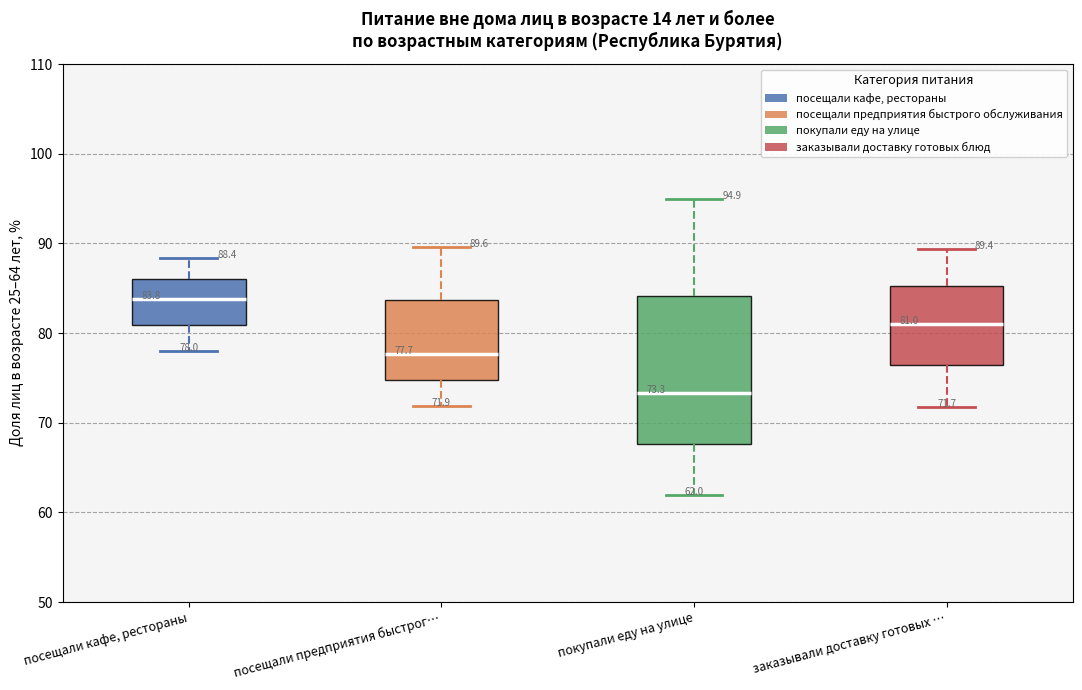

Comparing the boxes themselves (not the whiskers), which one is the tallest?

покупали еду на улице